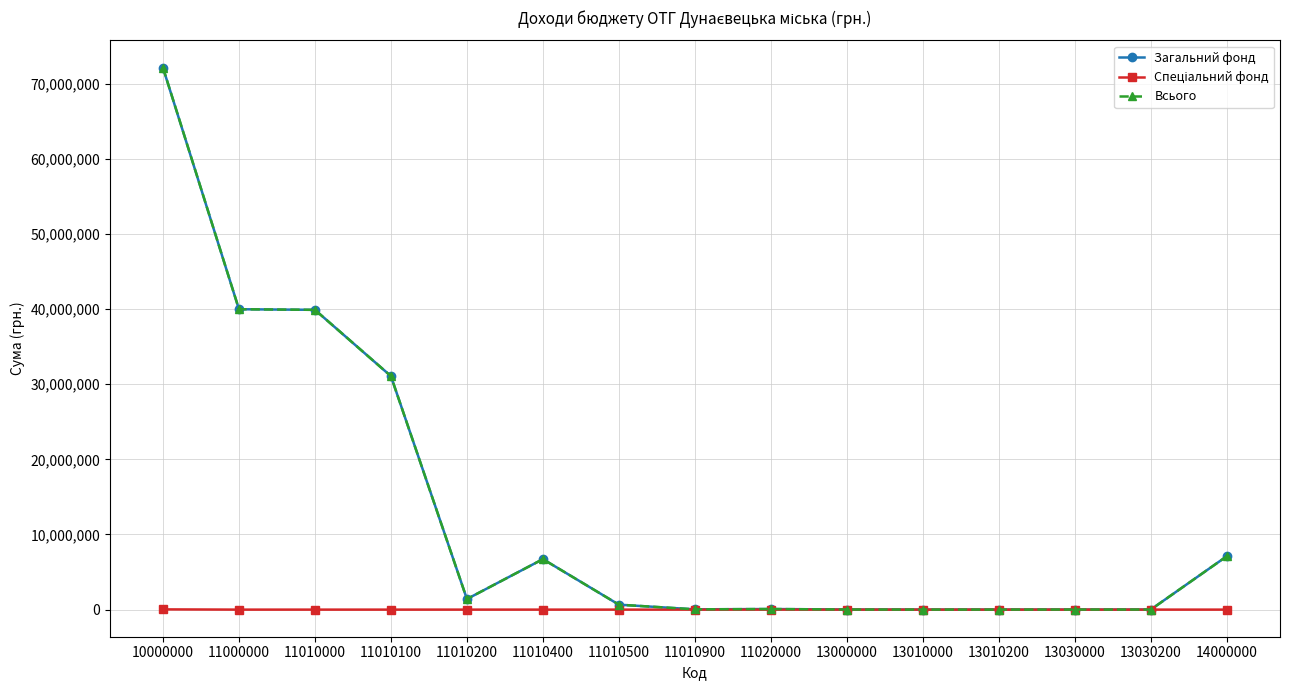

At which category does the chart reach its peak across all series?

10000000